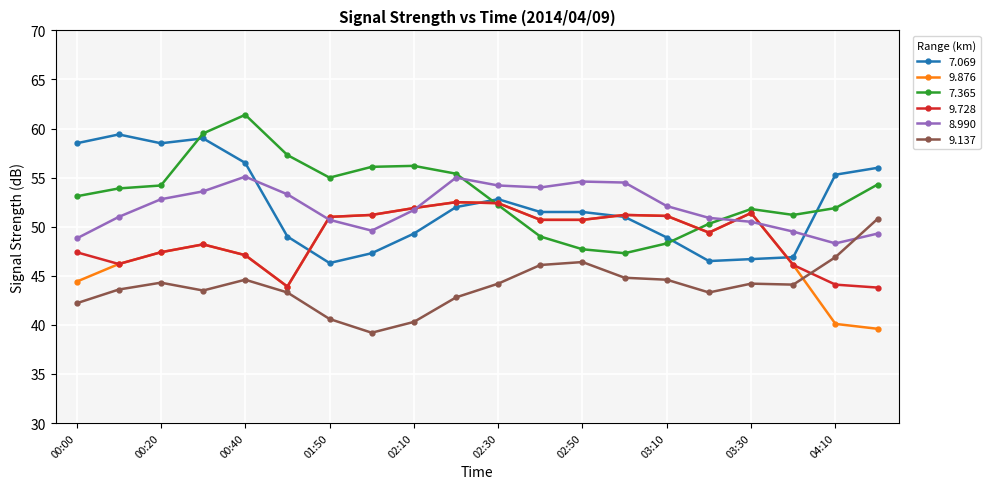

What is the minimum value for 7.365?

47.3